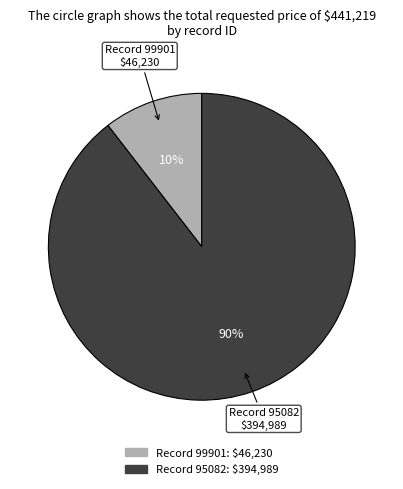

Is there a majority slice in this chart?

Yes